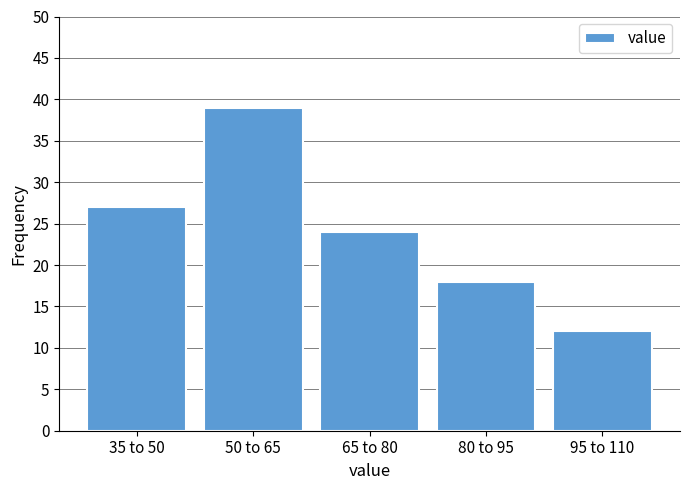

Reading right to left, transcribe all the data shown in this chart.

95 to 110=12	80 to 95=18	65 to 80=24	50 to 65=39	35 to 50=27